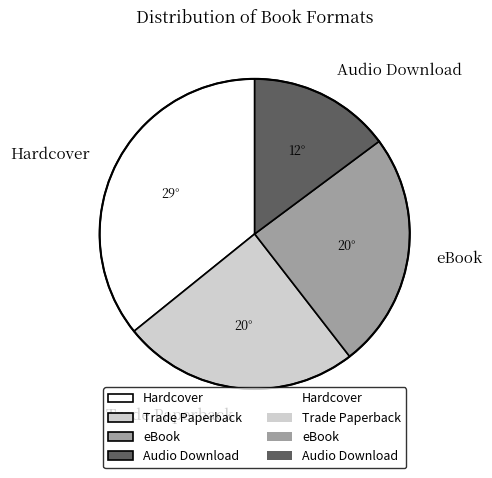

Which slice is the largest?

Hardcover